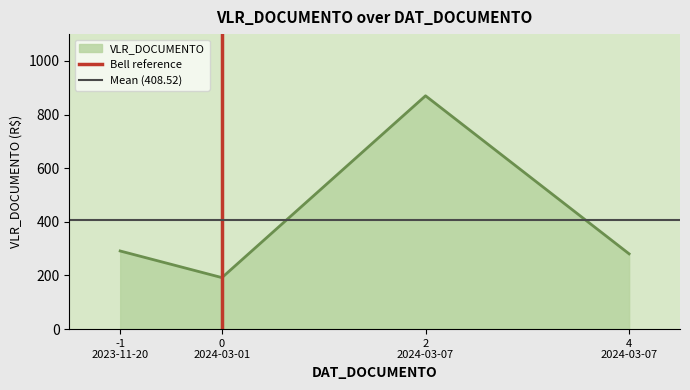

What is the maximum value for VLR_DOCUMENTO?

870.0